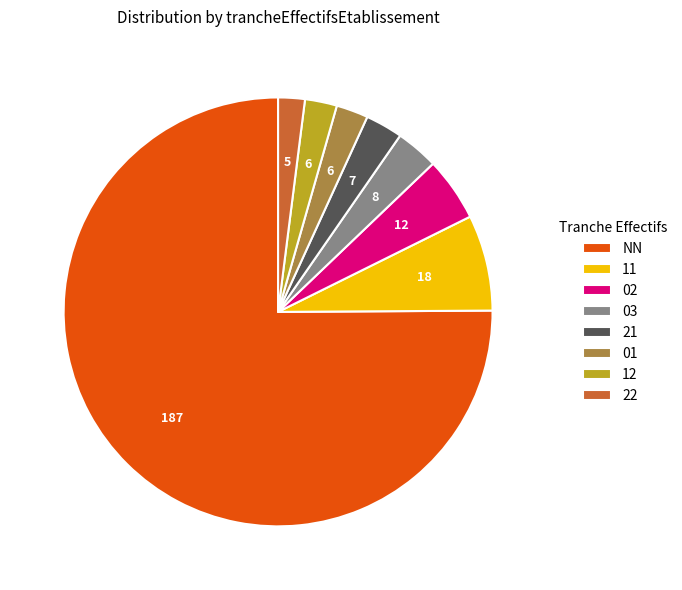

Is the sum of 22 and 01 greater than half?

No